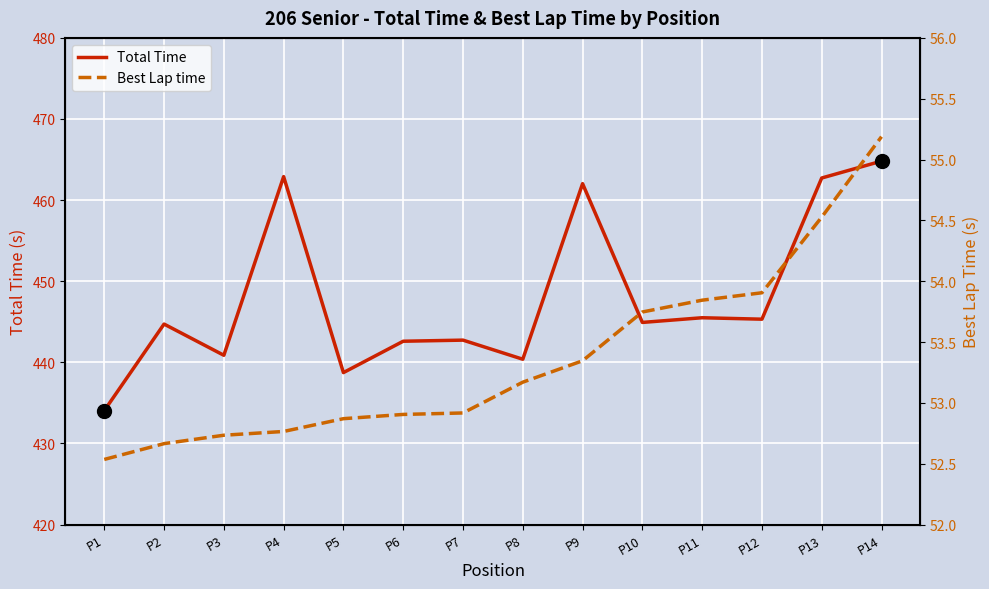

What is the greatest value displayed?

464.8